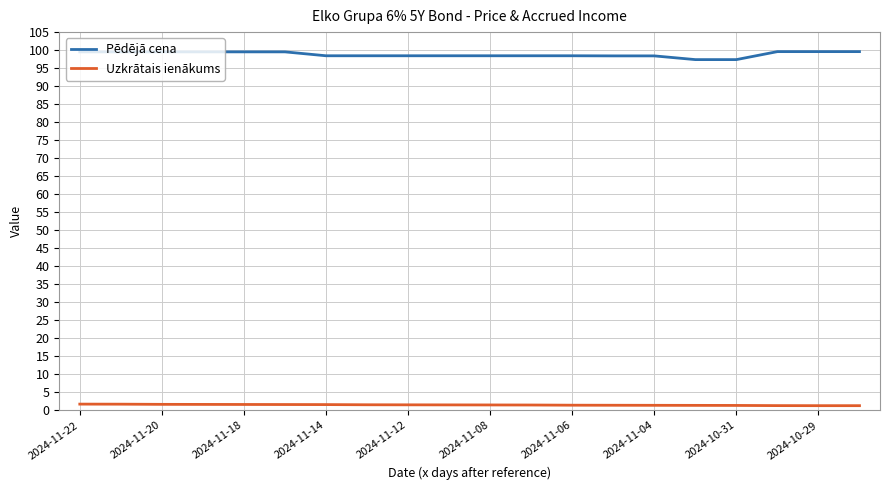

True or false: Pēdējā cena and Uzkrātais ienākums cross at least once.

False